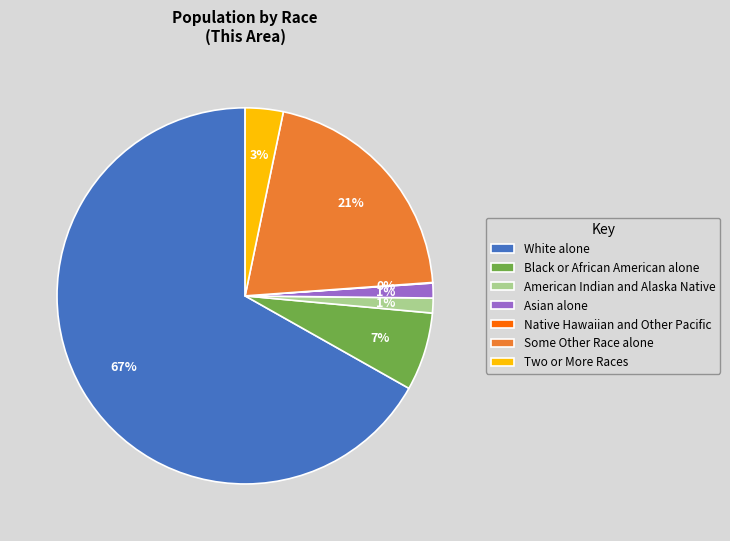

What percentage is the Asian alone slice, to the nearest percent?

1%